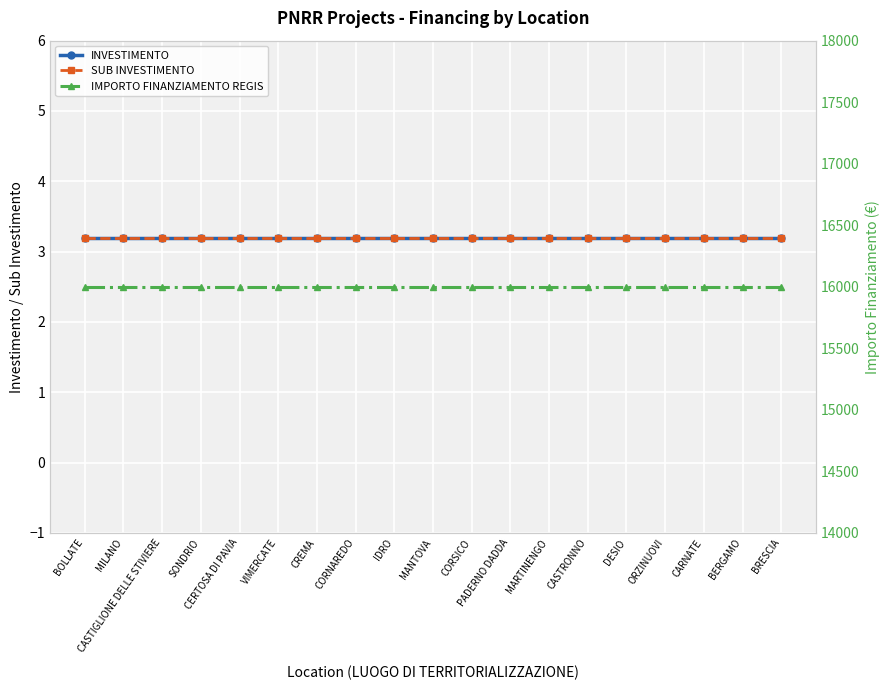

At which category is the sum across all series the highest?

BOLLATE